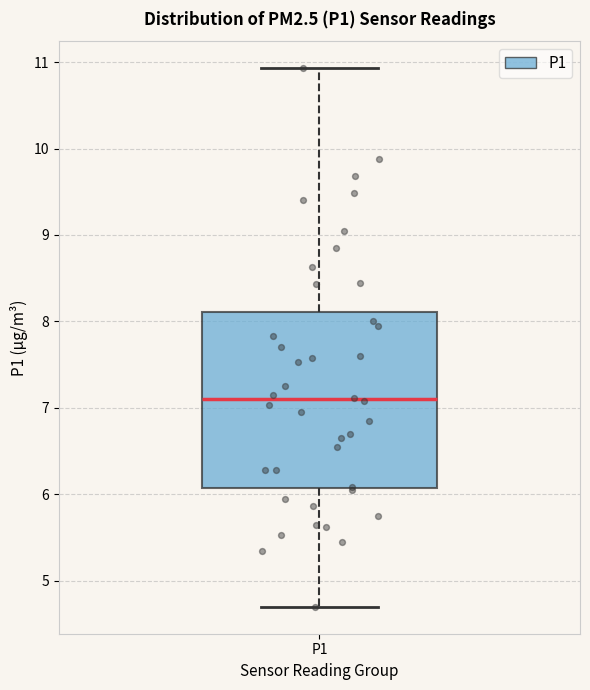

Where does the lower whisker of the box for P1 end on the y-axis? The values are not printed on the chart, so give them approximately, as read against the axis.

4.7